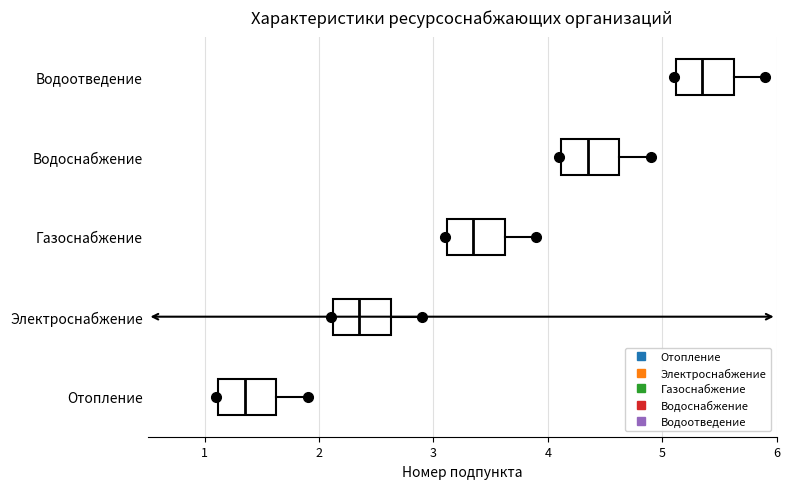

Where does the right whisker of the box for Отопление end on the x-axis? The values are not printed on the chart, so give them approximately, as read against the axis.

1.9